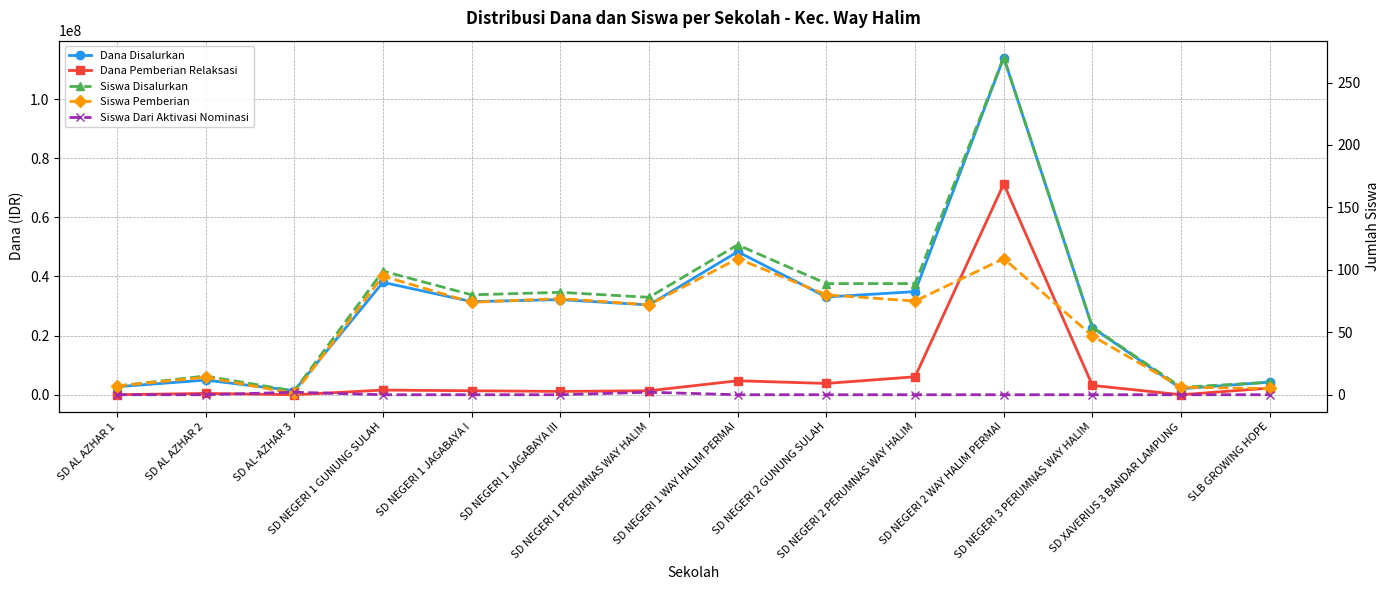

Is it true that Siswa Disalurkan equals 55 at SD NEGERI 1 JAGABAYA I?

False